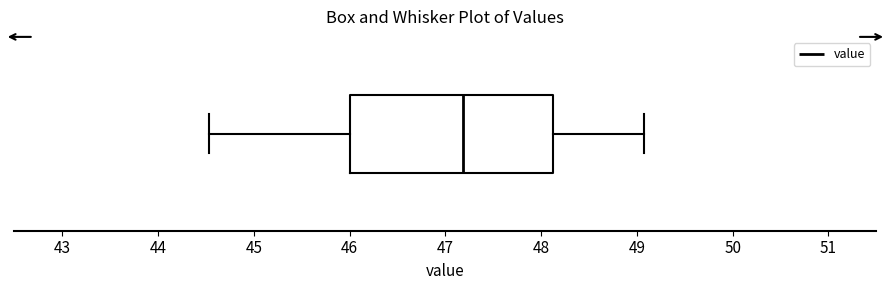

Read this box plot against the x-axis: the position of the median line, the range covered by the box, and the ends of both whiskers. The values are not printed on the chart, so give them approximately, as read against the axis.

median 47.2, box 46.0 to 48.1, whiskers 44.5 to 49.1